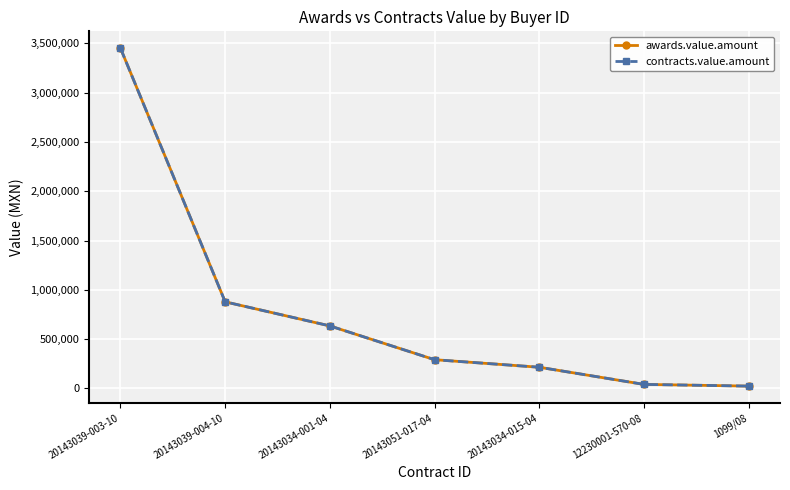

Rank the categories by contracts.value.amount value from lowest to highest.

1099/08, 12230001-570-08, 20143034-015-04, 20143051-017-04, 20143034-001-04, 20143039-004-10, 20143039-003-10